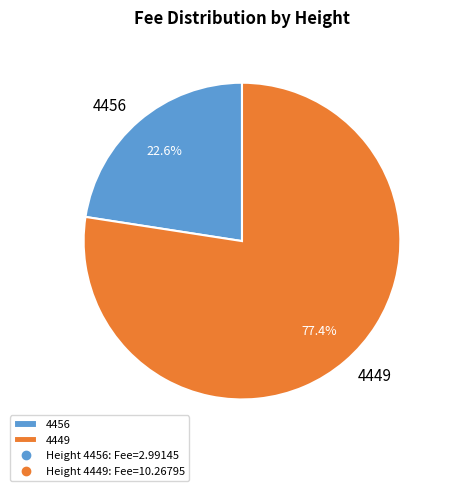

How many slices are in this pie chart?

2